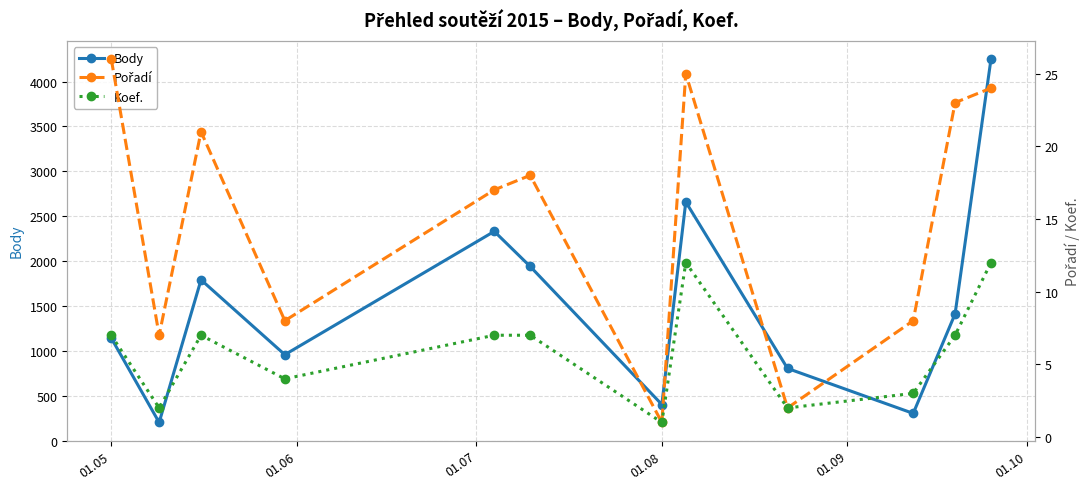

True or false: Pořadí and Koef. intersect in this chart.

False